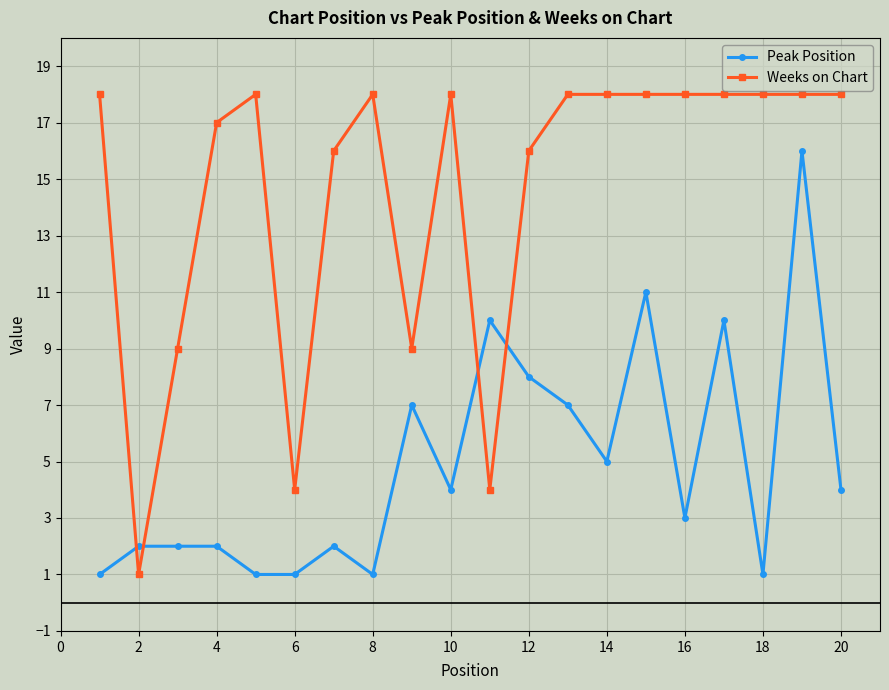

True or false: Weeks on Chart and Peak Position cross at least once.

True